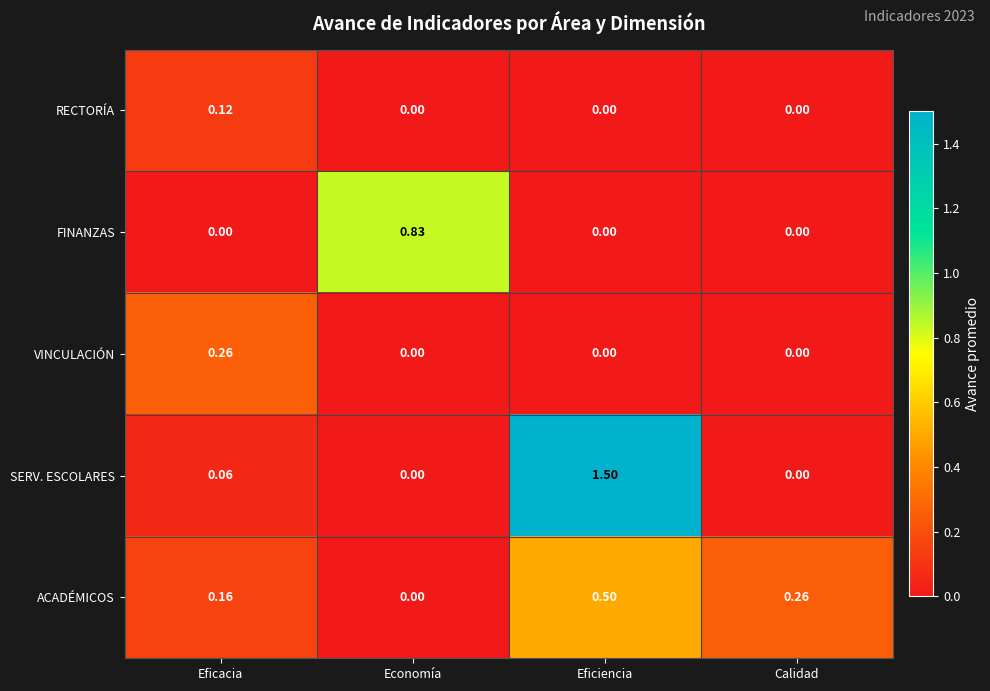

Rank the series by their maximum value, from lowest to highest.

RECTORÍA, VINCULACIÓN, ACADÉMICOS, FINANZAS, SERV. ESCOLARES